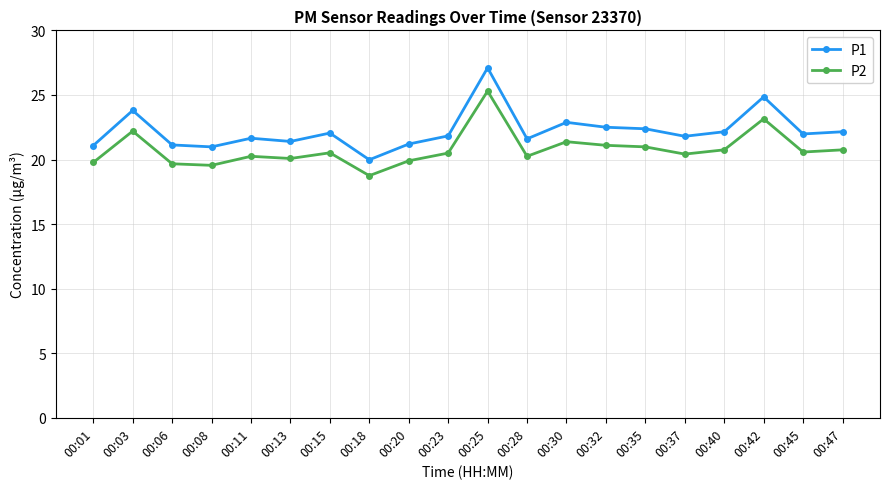

Which series has the largest range (max minus min)?

P1